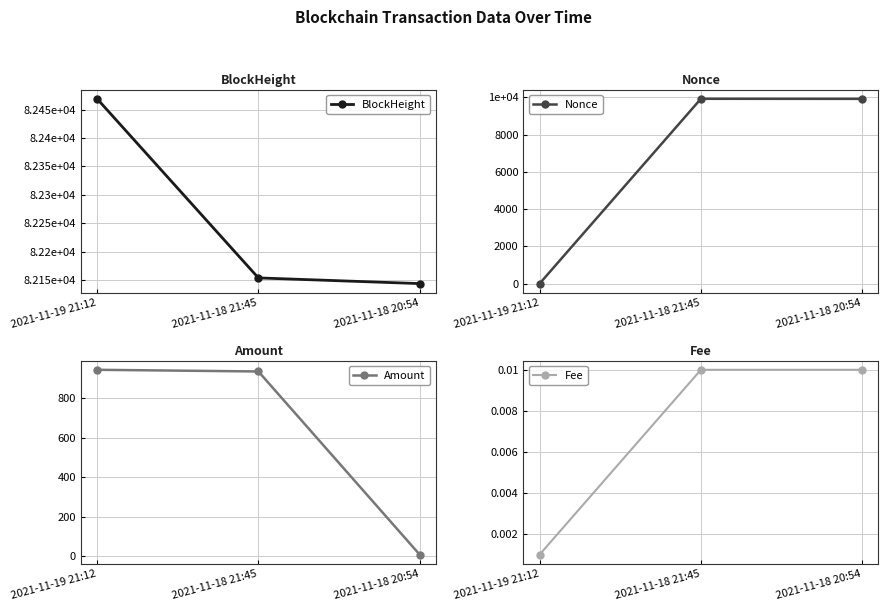

Is the value of Nonce at 2021-11-19 21:12 greater than the value of BlockHeight at 2021-11-18 21:45?

No